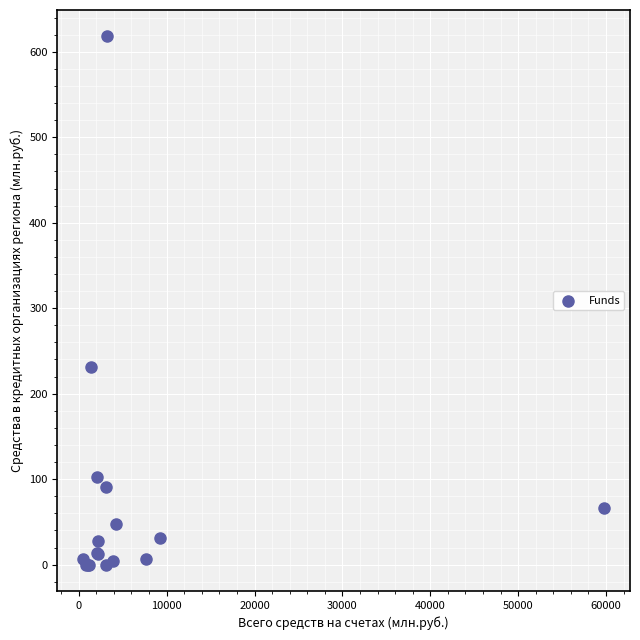

What Y value in the scatter plot is closest to 309?

231